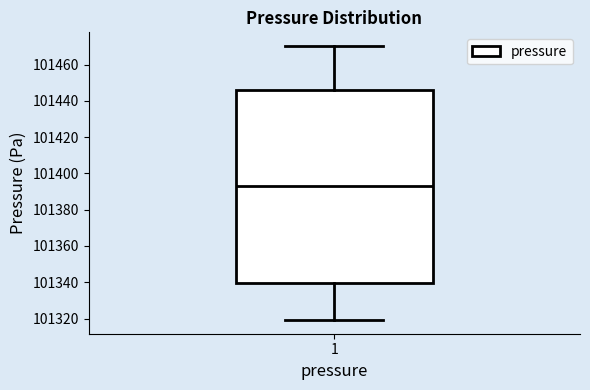

Transcribe this box plot: give where the median line is, the range the box spans, and where the two whiskers end, as read against the y-axis. The values are not printed on the chart, so give them approximately, as read against the axis.

median 101394, box 101340 to 101446, whiskers 101320 to 101470